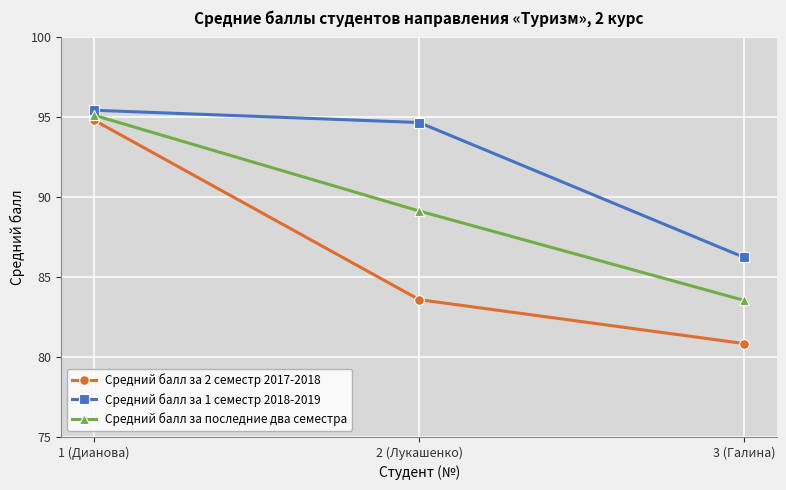

Is the value of Средний балл за 2 семестр 2017-2018 at 1 (Дианова) greater than the value of Средний балл за последние два семестра at 2 (Лукашенко)?

Yes